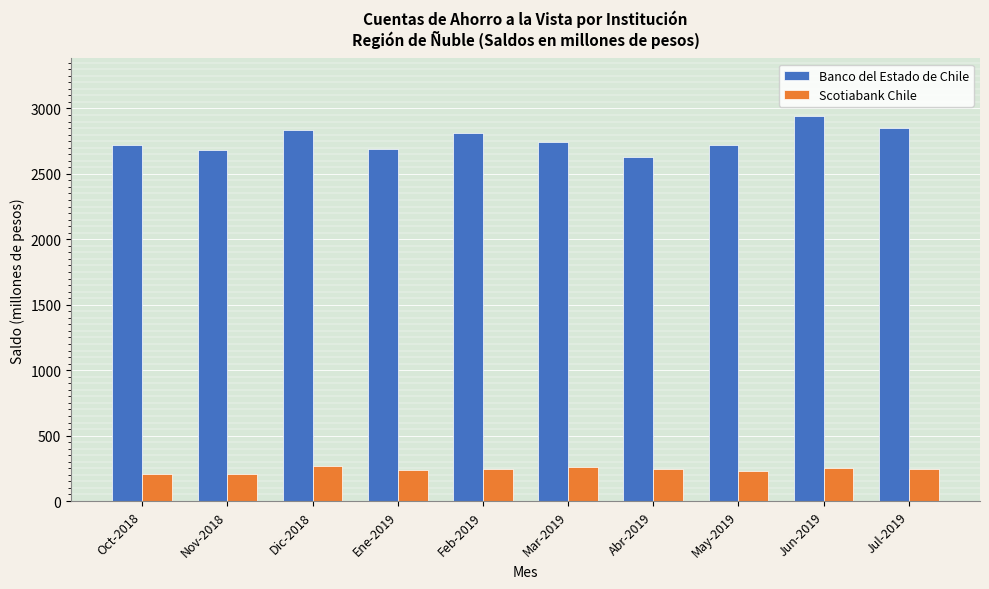

What is the total value across all series at Mar-2019?

2999.8